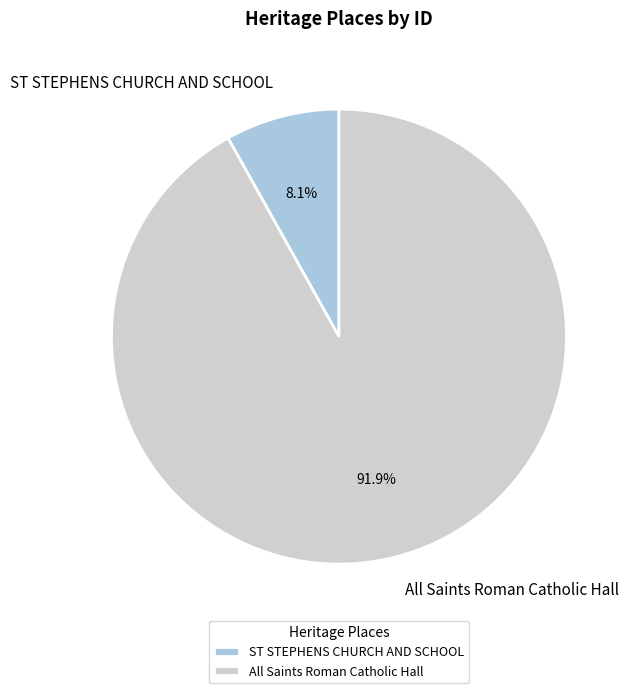

What is the largest slice in the pie chart?

All Saints Roman Catholic Hall